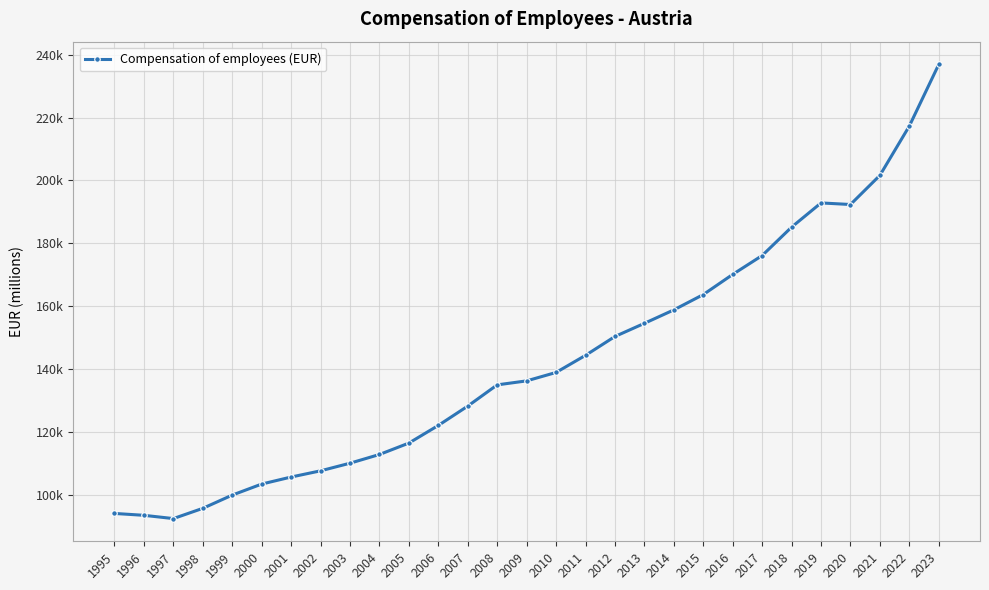

What is the smallest value displayed?

92364.1